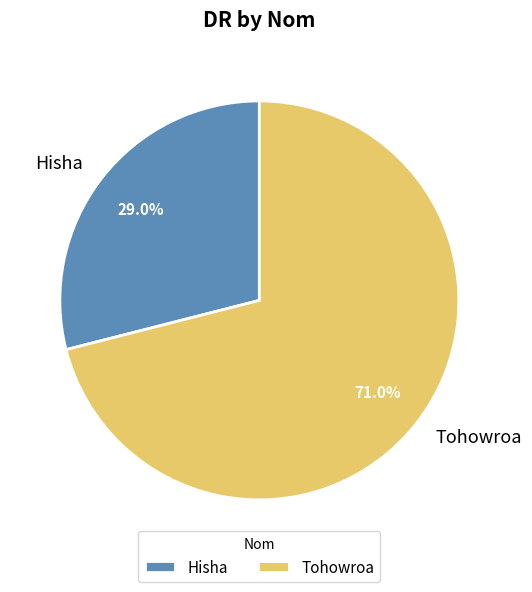

What percentage is the Hisha slice, to the nearest percent?

29%